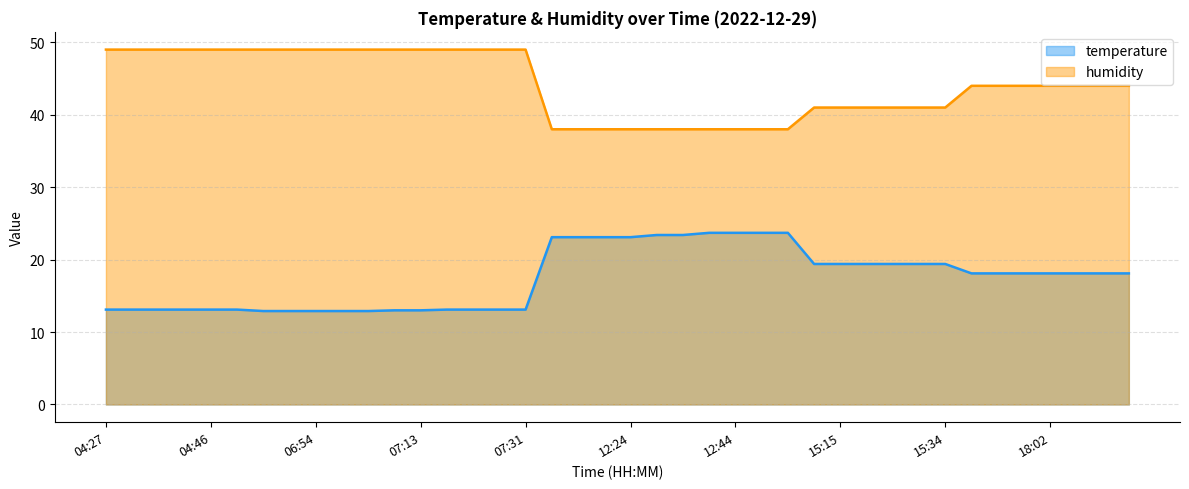

True or false: temperature has a value of 23.1 at 12:24.

True